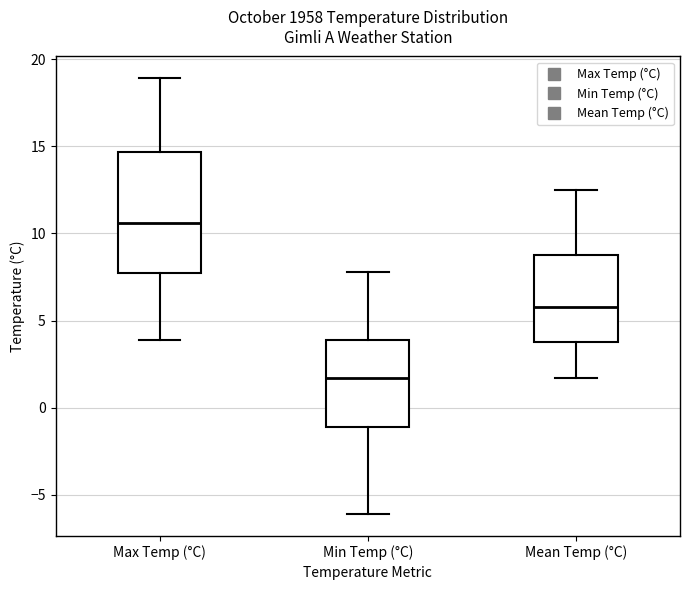

Reading left to right, transcribe this box plot: for each box, give where its median line is, the range the box spans, and where its two whiskers end, as read against the y-axis. The values are not printed on the chart, so give them approximately, as read against the axis.

Max Temp (°C): median 10.5, box 8.0 to 14.5, whiskers 4.0 to 19.0
Min Temp (°C): median 1.5, box -1.0 to 4.0, whiskers -6.0 to 8.0
Mean Temp (°C): median 6.0, box 4.0 to 9.0, whiskers 1.5 to 12.5